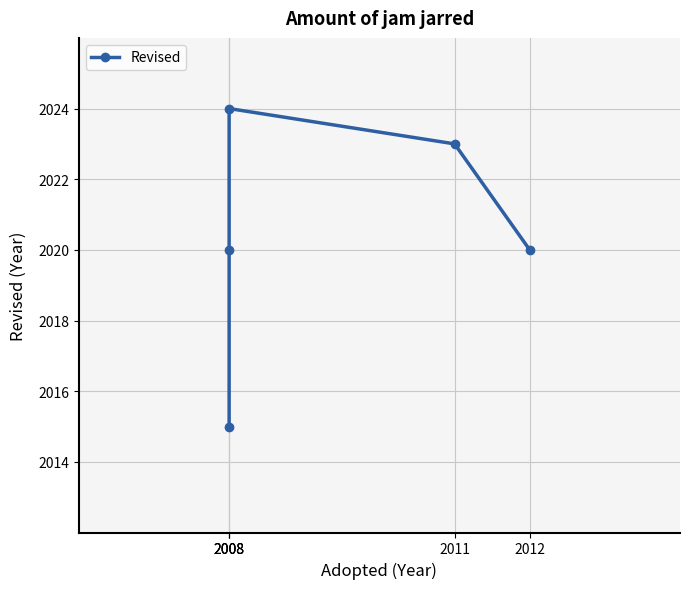

Which has a higher value, 2011 or 2008?

2011